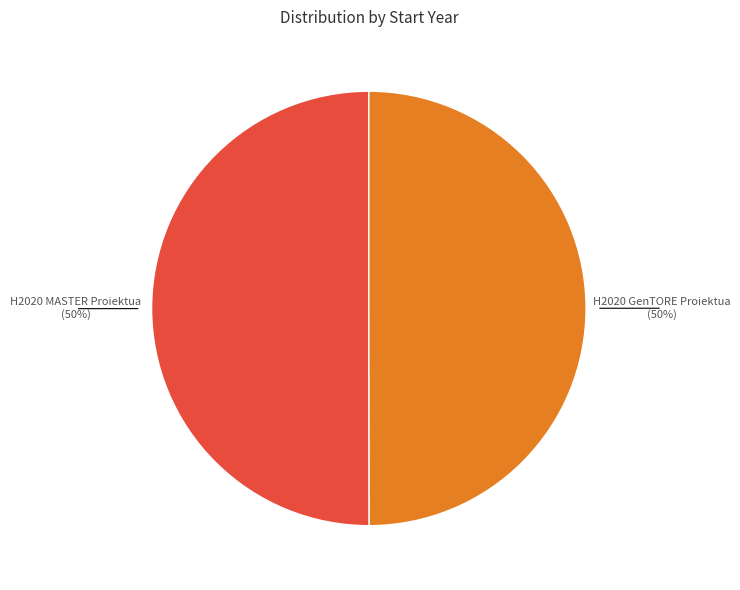

To the nearest percent, what is the average slice percentage?

50%